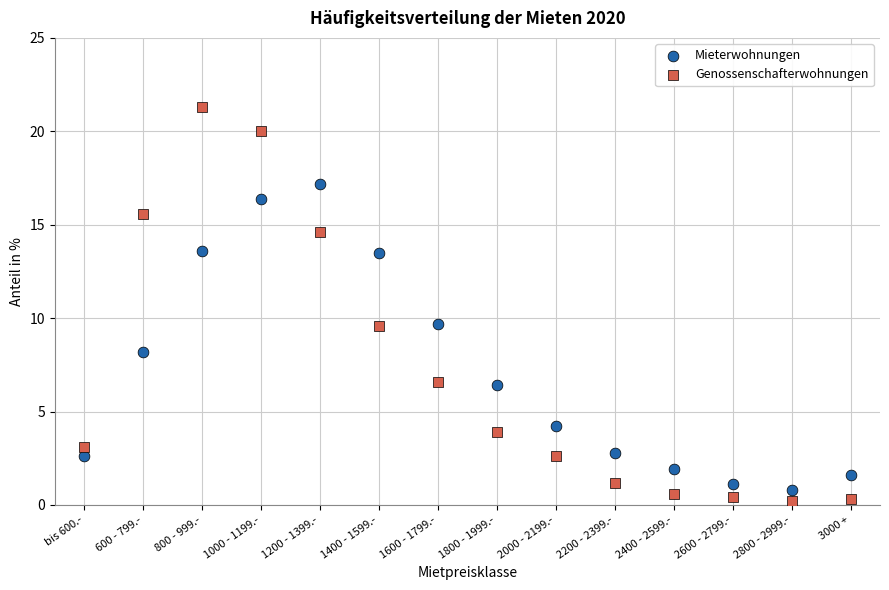

Which series contains the highest Y value?

Genossenschafterwohnungen